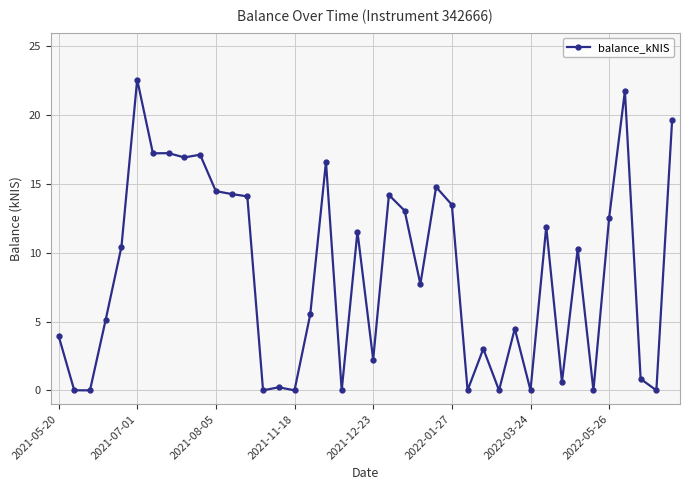

What is the value of the 32nd point from the left?

11.9